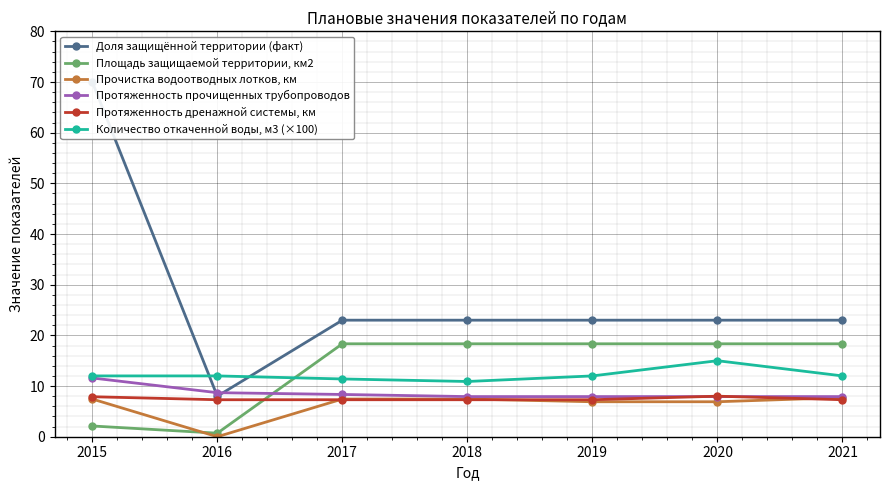

Which category has the highest value across all series?

2015